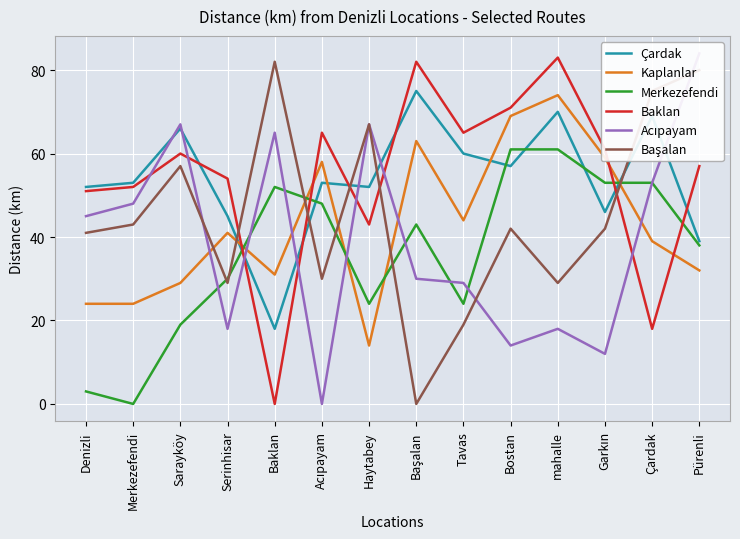

The value of Çardak at Pürenli is 18. True or false?

False